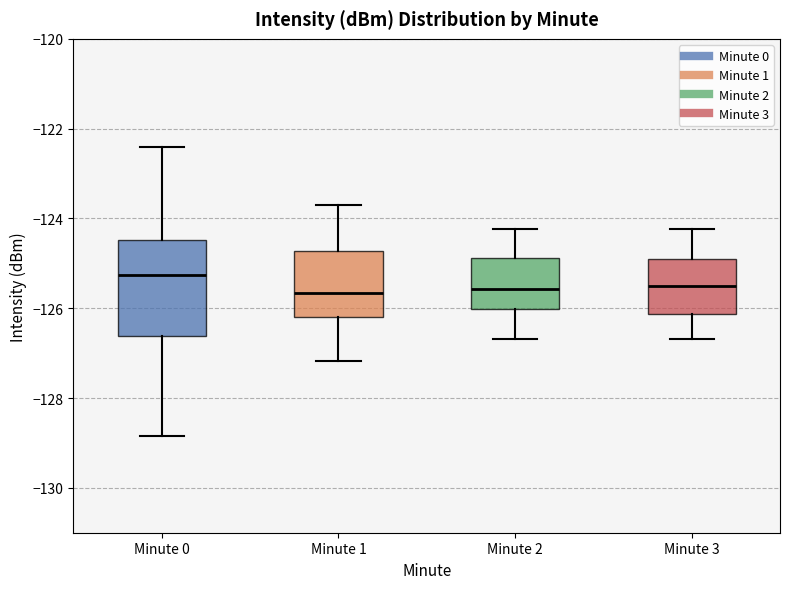

Where does the lower whisker of the box for Minute 3 end on the y-axis? The values are not printed on the chart, so give them approximately, as read against the axis.

-126.6